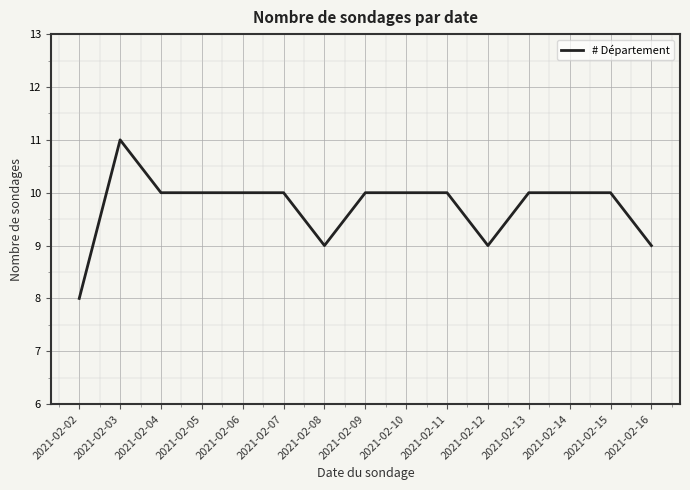

The chart shows a value of 6 at 2021-02-04. True or false?

False